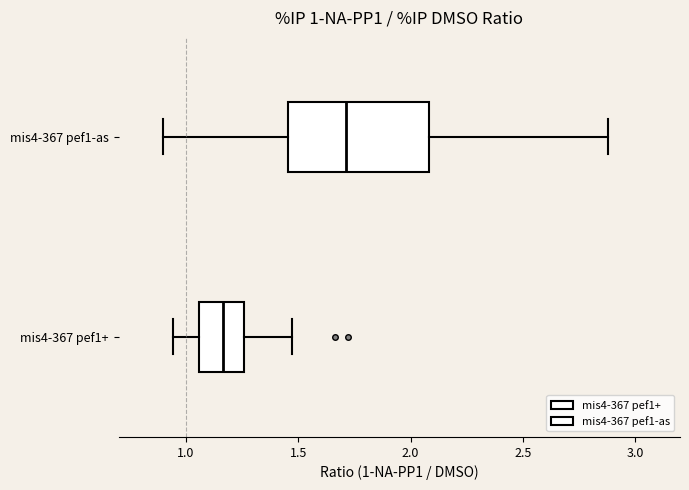

Comparing the boxes themselves (not the whiskers), which one is the widest?

mis4-367 pef1-as